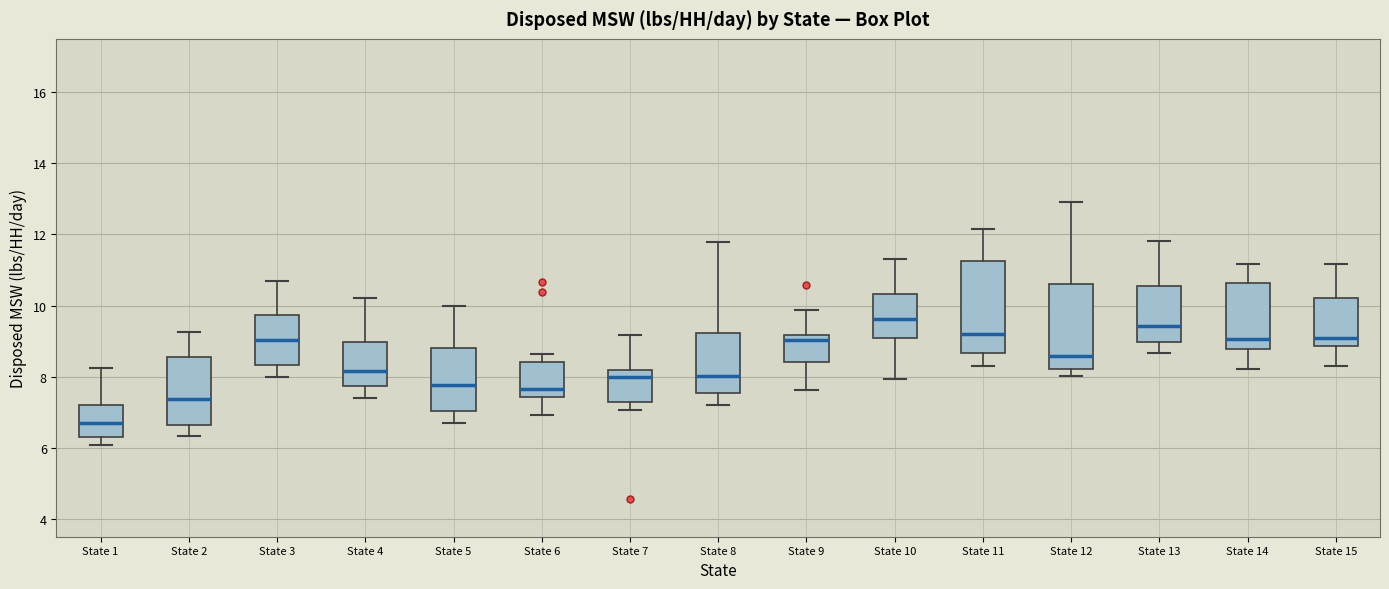

Reading left to right, read every box against the y-axis: the position of its median line, the range the box covers, and the ends of its whiskers. The values are not printed on the chart, so give them approximately, as read against the axis.

State 1: median 6.6, box 6.4 to 7.2, whiskers 6.0 to 8.2
State 2: median 7.4, box 6.6 to 8.6, whiskers 6.4 to 9.2
State 3: median 9.0, box 8.4 to 9.8, whiskers 8.0 to 10.6
State 4: median 8.2, box 7.8 to 9.0, whiskers 7.4 to 10.2
State 5: median 7.8, box 7.0 to 8.8, whiskers 6.6 to 10.0
State 6: median 7.6, box 7.4 to 8.4, whiskers 7.0 to 8.6
State 7: median 8.0, box 7.2 to 8.2, whiskers 7.0 to 9.2
State 8: median 8.0, box 7.6 to 9.2, whiskers 7.2 to 11.8
State 9: median 9.0, box 8.4 to 9.2, whiskers 7.6 to 9.8
State 10: median 9.6, box 9.0 to 10.4, whiskers 8.0 to 11.4
State 11: median 9.2, box 8.6 to 11.2, whiskers 8.2 to 12.2
State 12: median 8.6, box 8.2 to 10.6, whiskers 8.0 to 13.0
State 13: median 9.4, box 9.0 to 10.6, whiskers 8.6 to 11.8
State 14: median 9.0, box 8.8 to 10.6, whiskers 8.2 to 11.2
State 15: median 9.0, box 8.8 to 10.2, whiskers 8.4 to 11.2